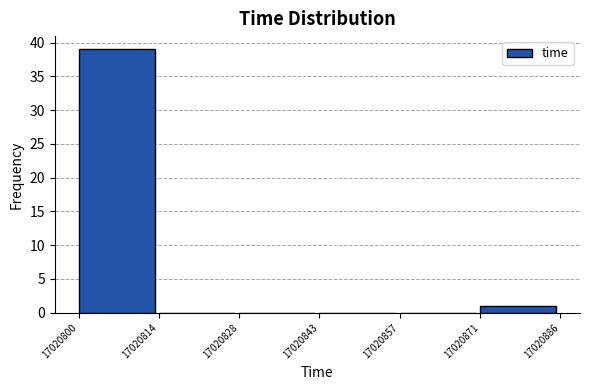

Reading left to right, transcribe this chart: for each bar, give the range it covers on the x-axis and its height. The values are not printed on the chart, so give them approximately, as read against the axis.

17020800 to 17020814: 39
17020814 to 17020828: 0
17020828 to 17020843: 0
17020843 to 17020857: 0
17020857 to 17020871: 0
17020871 to 17020886: 1